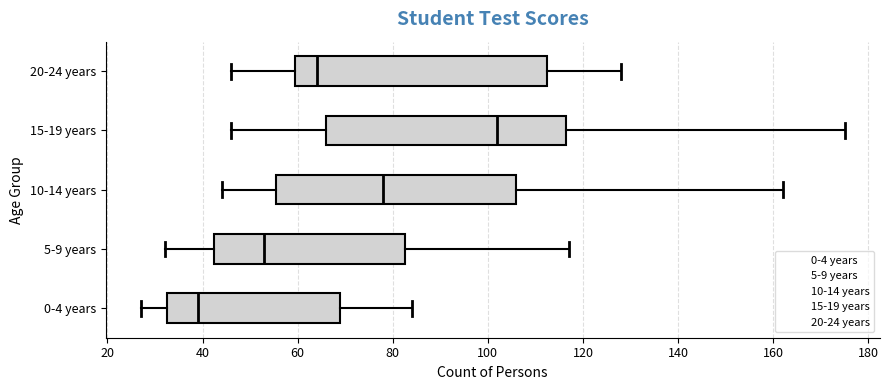

Which box is the widest, from its left edge to its right edge?

20-24 years